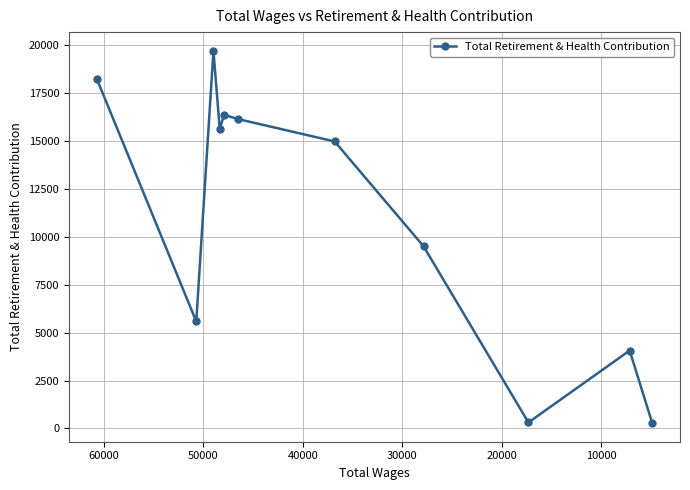

How many lines are shown in the chart?

1